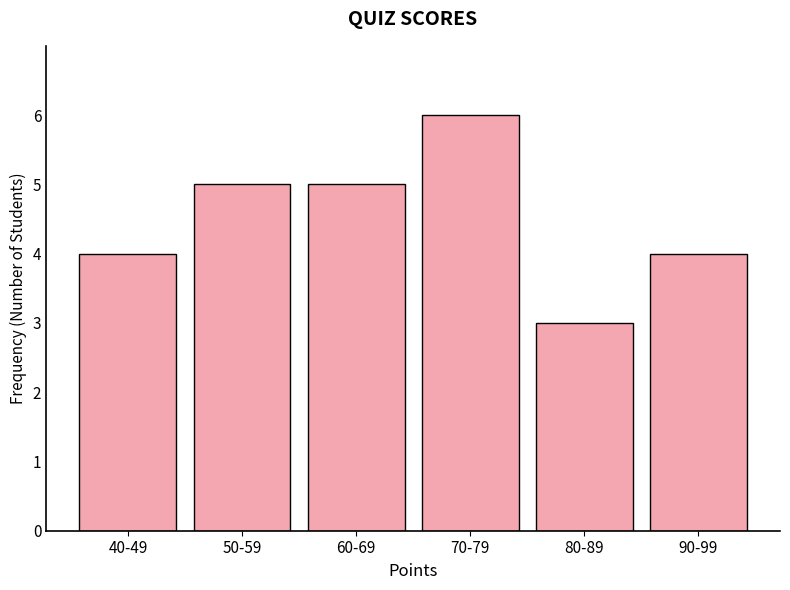

Reading right to left, what are all the values shown in this chart?

90-99=4	80-89=3	70-79=6	60-69=5	50-59=5	40-49=4